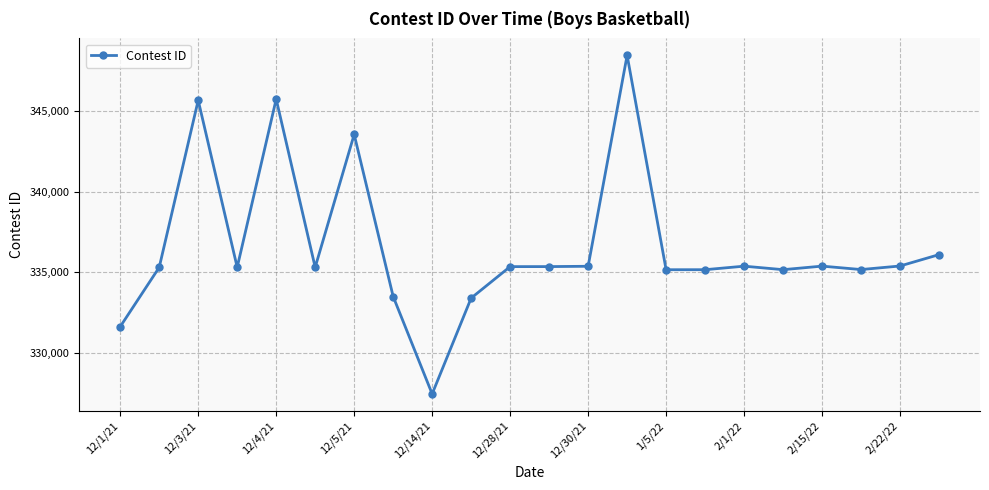

What is the difference between the maximum and minimum values?

20951